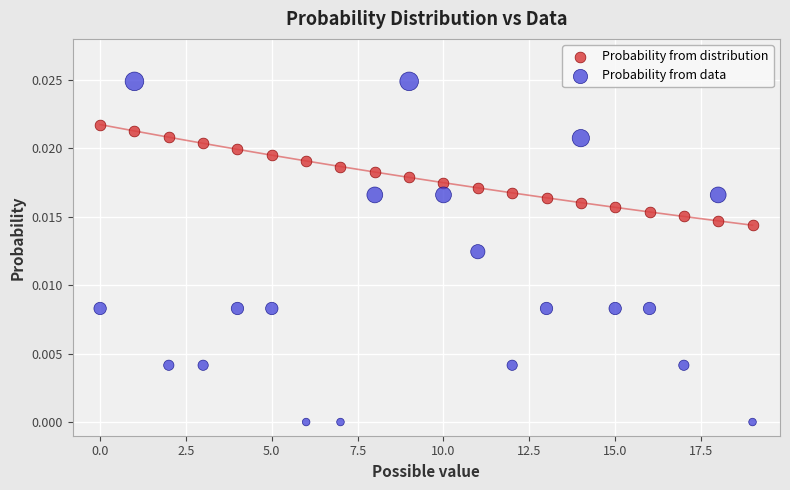

Which series contains the lowest Y value?

Probability from data